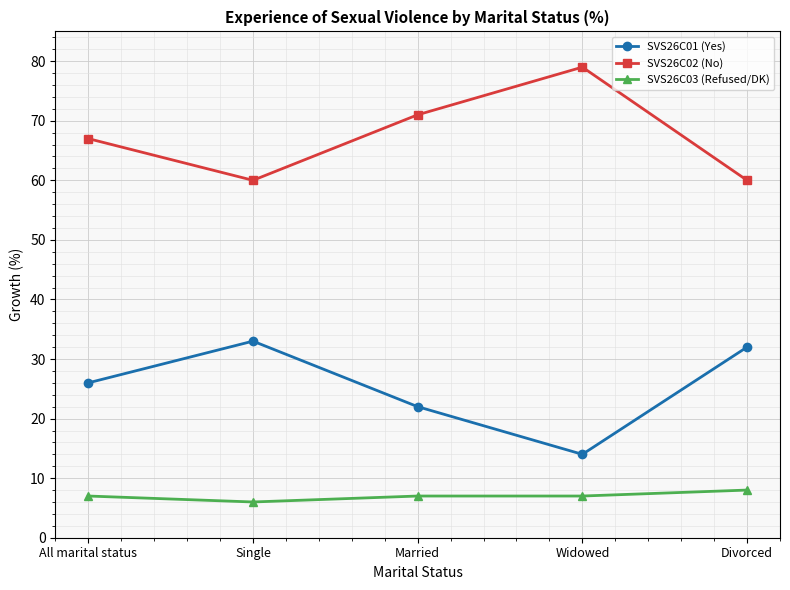

How many categories are shown in the chart?

5